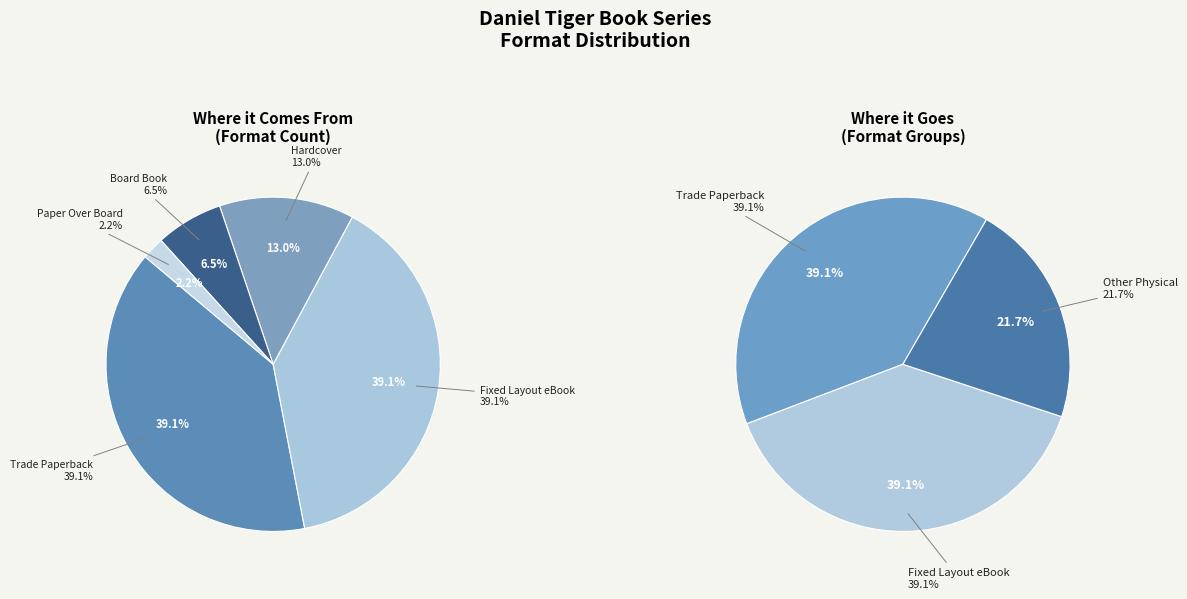

To the nearest percent, what portion does Hardcover represent?

13%